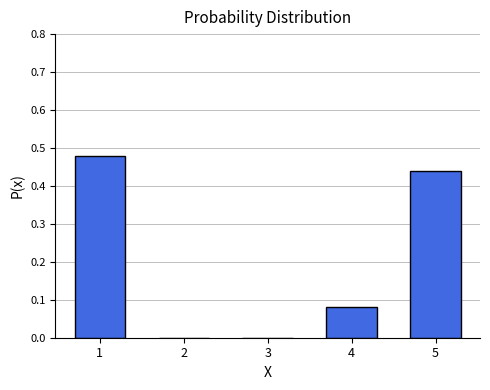

True or false: the data shows 0.2 at 3.

False